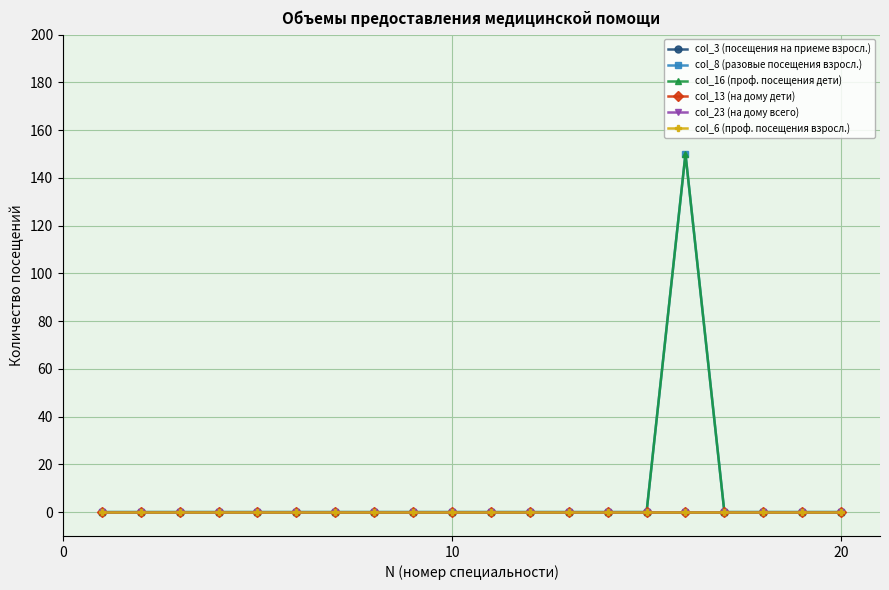

Does the chart have visible grid lines?

Yes